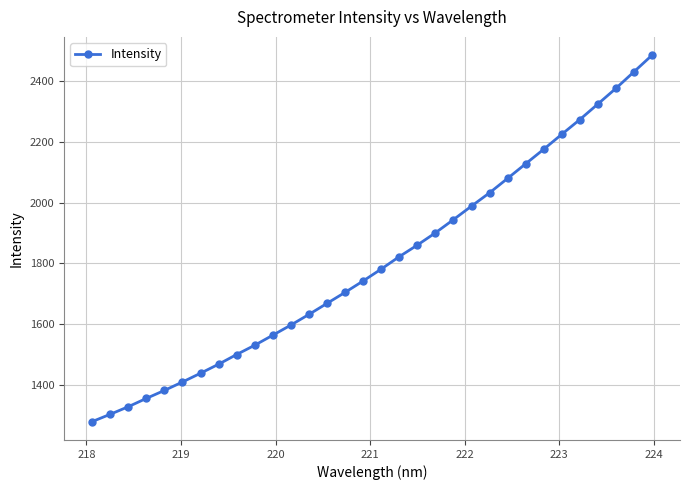

What is the value of the 9th point from the left?

1500.8